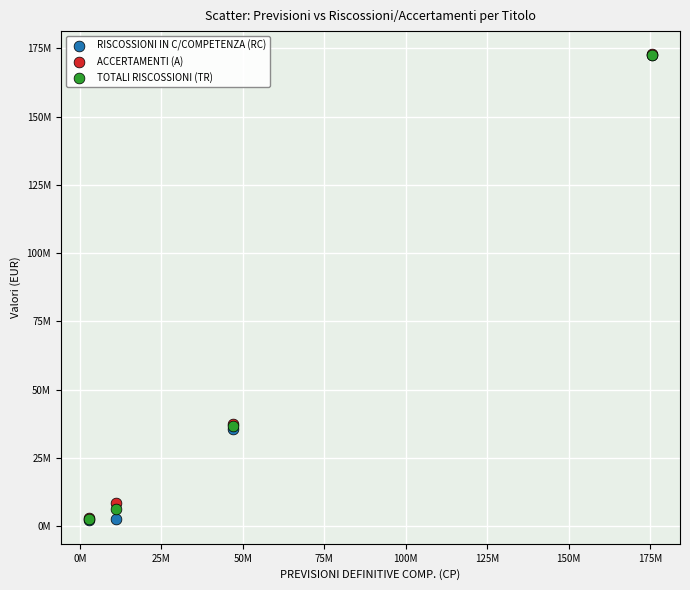

What are all the series names shown in the legend?

RISCOSSIONI IN C/COMPETENZA (RC), ACCERTAMENTI (A), TOTALI RISCOSSIONI (TR)